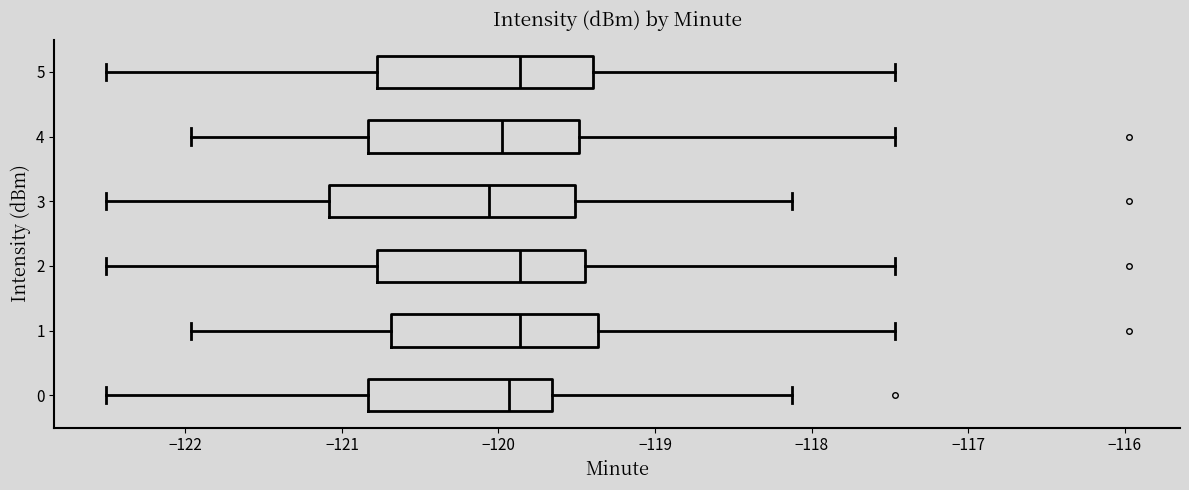

Where is the right edge of the box at y = 5 on the x-axis? The values are not printed on the chart, so give them approximately, as read against the axis.

-119.4